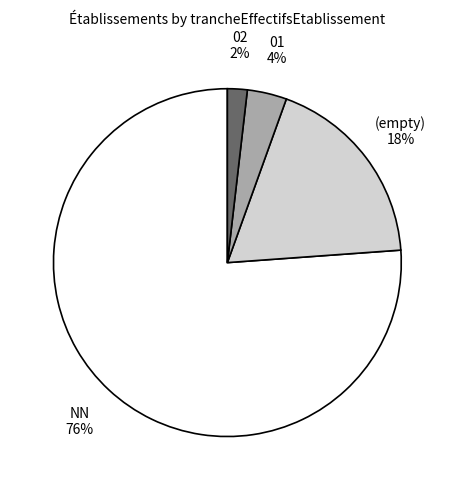

How many segments does this pie chart have?

4